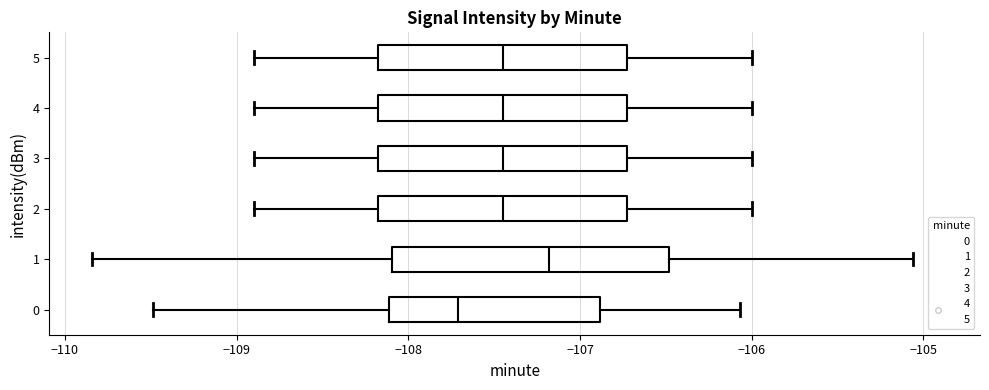

Comparing the boxes themselves (not the whiskers), which one is the widest?

1